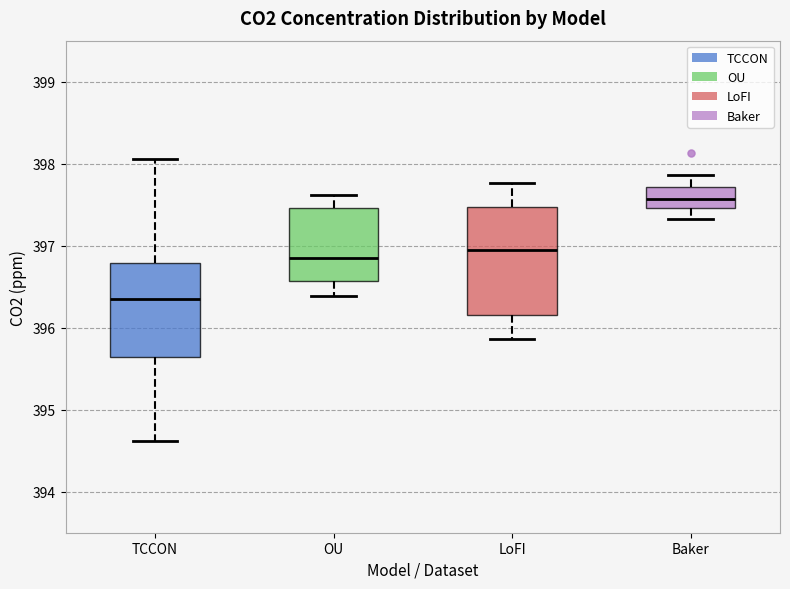

Which box's median line is the lowest?

TCCON